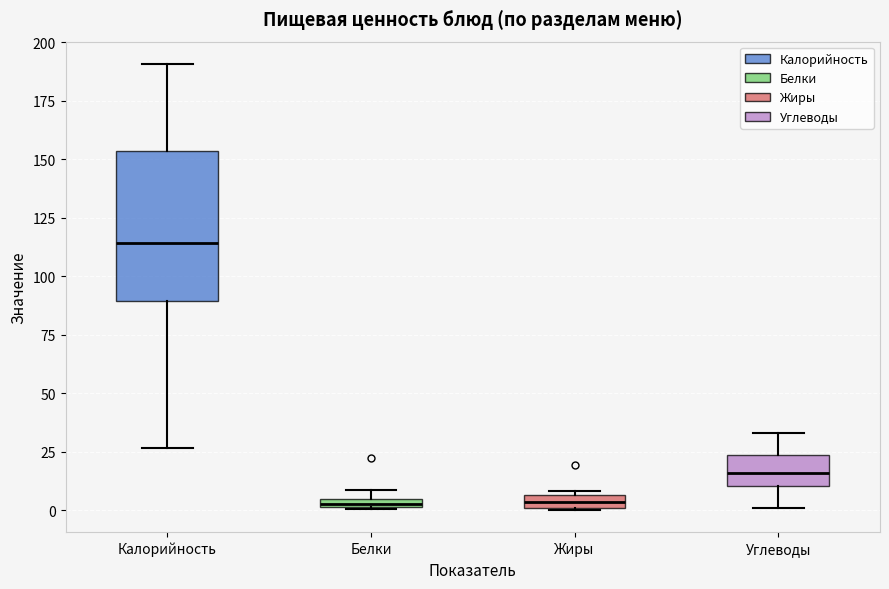

Which box is the tallest, from its lower edge to its upper edge?

Калорийность